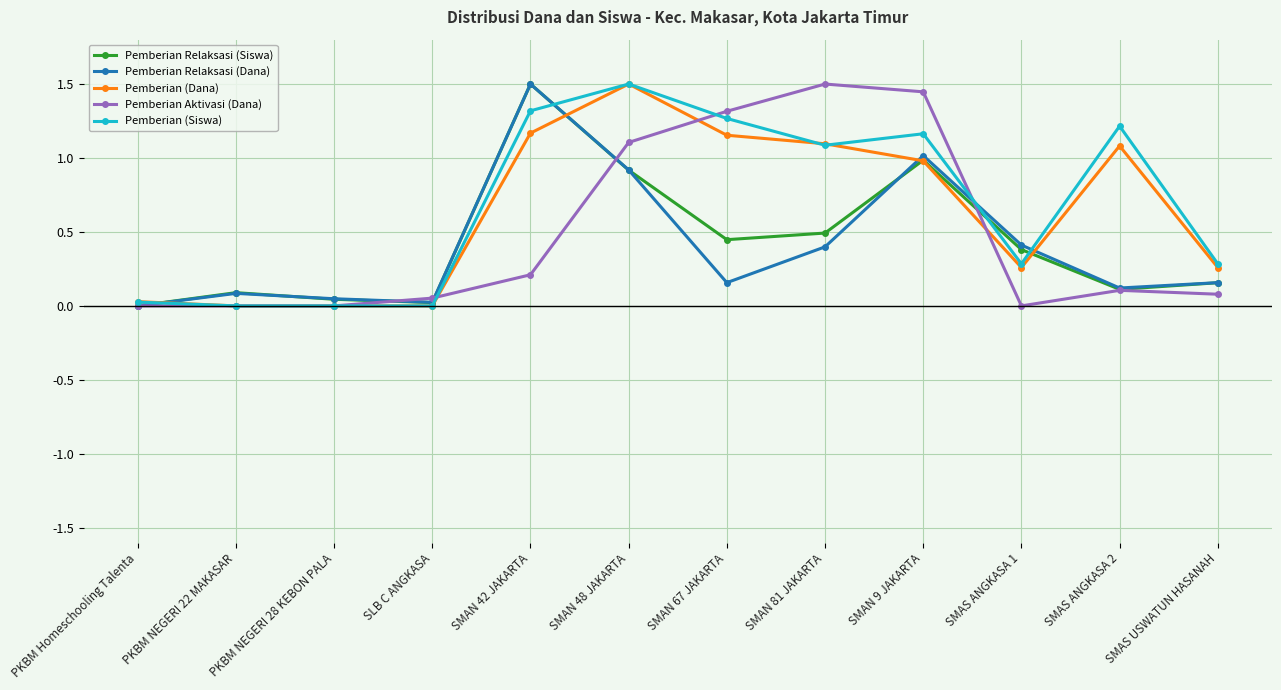

How many interior local peaks does the Pemberian Relaksasi (Dana) series have?

3